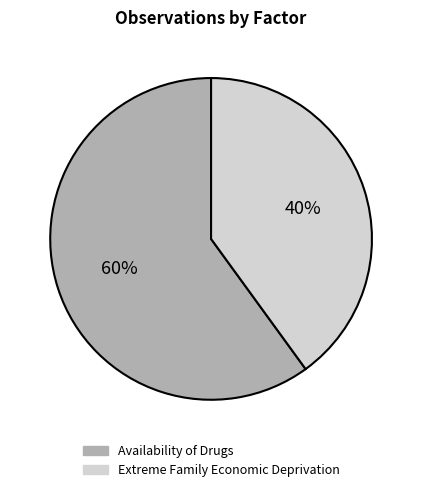

Do Availability of Drugs and Extreme Family Economic Deprivation together represent more than half of the pie?

Yes